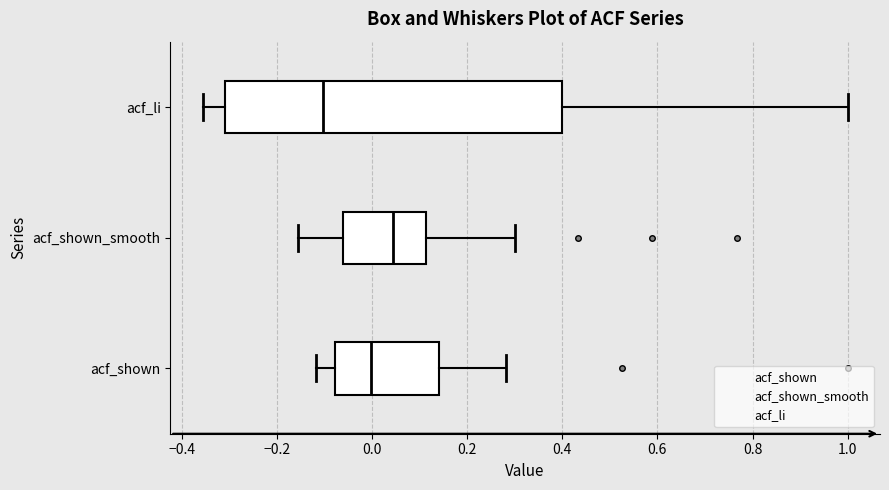

Reading bottom to top, transcribe this box plot: for each box, give where its median line is, the range the box spans, and where its two whiskers end, as read against the x-axis. The values are not printed on the chart, so give them approximately, as read against the axis.

acf_shown: median 0.00, box -0.08 to 0.14, whiskers -0.12 to 0.28
acf_shown_smooth: median 0.04, box -0.06 to 0.12, whiskers -0.16 to 0.30
acf_li: median -0.10, box -0.30 to 0.40, whiskers -0.36 to 1.00